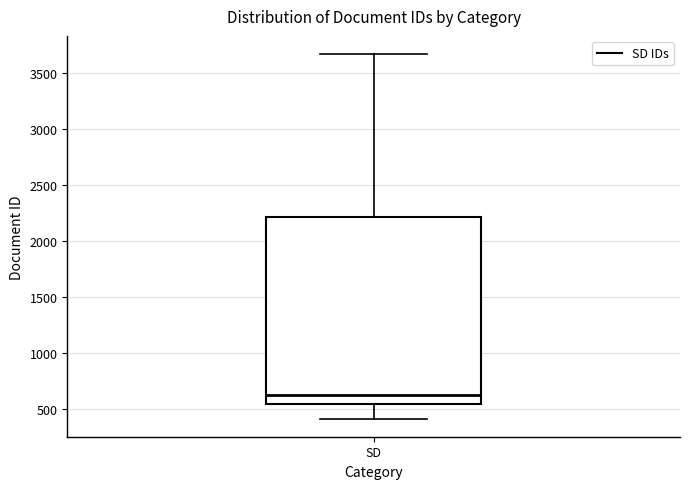

Transcribe this box plot: give where the median line is, the range the box spans, and where the two whiskers end, as read against the y-axis. The values are not printed on the chart, so give them approximately, as read against the axis.

median 600, box 550 to 2200, whiskers 400 to 3650